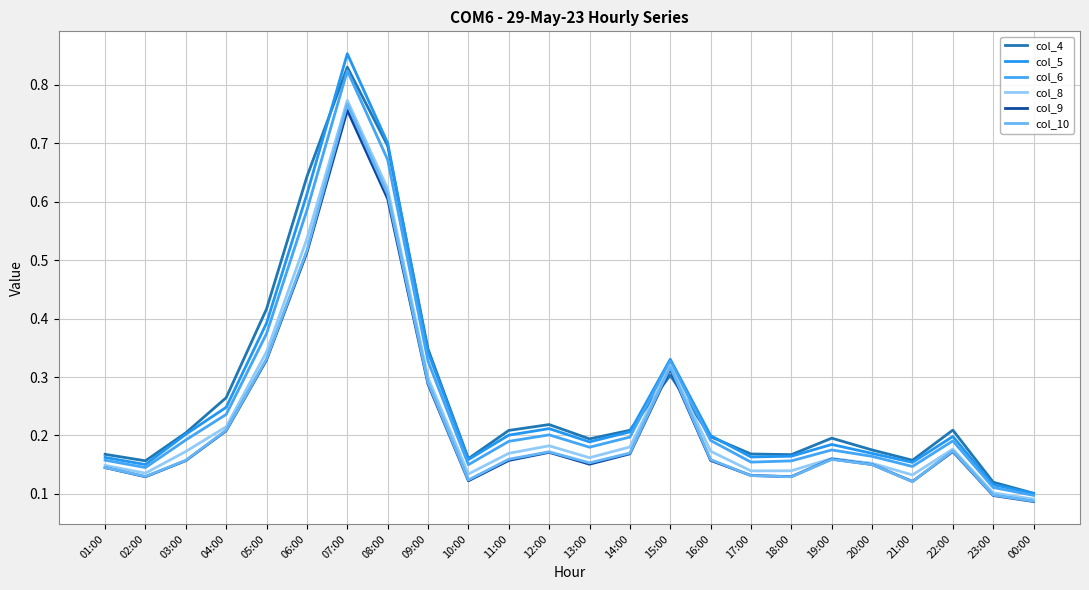

List the labels in order of col_4 value, largest first.

07:00, 08:00, 06:00, 05:00, 09:00, 15:00, 04:00, 12:00, 22:00, 14:00, 11:00, 03:00, 16:00, 19:00, 13:00, 20:00, 17:00, 01:00, 18:00, 10:00, 21:00, 02:00, 23:00, 00:00